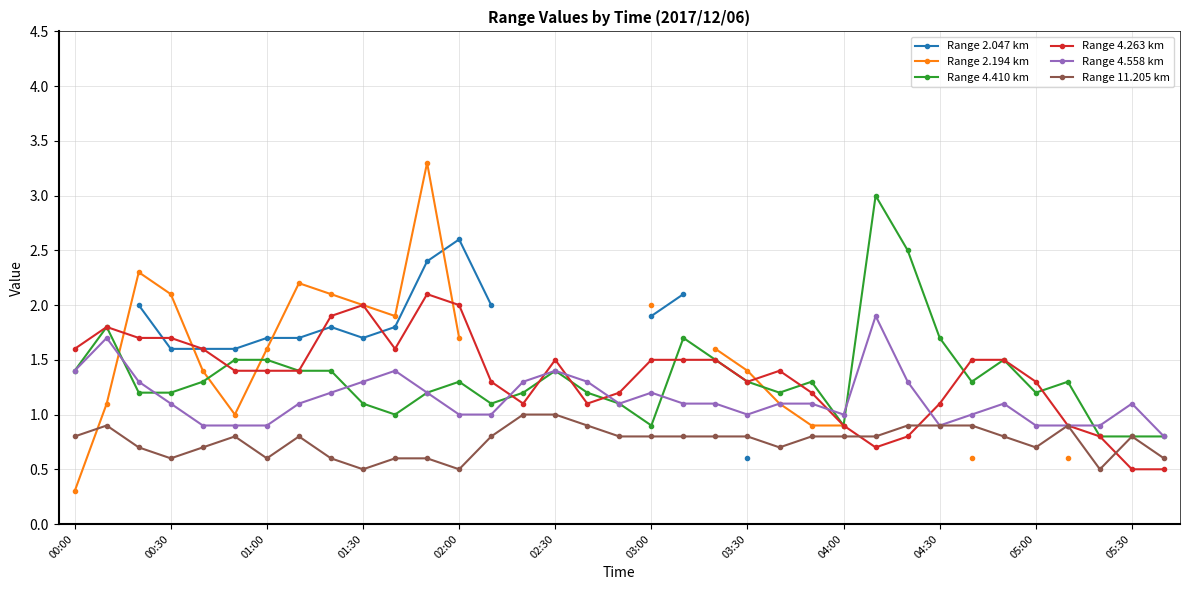

True or false: Range 2.194 km has more than 1 interior local peaks.

True